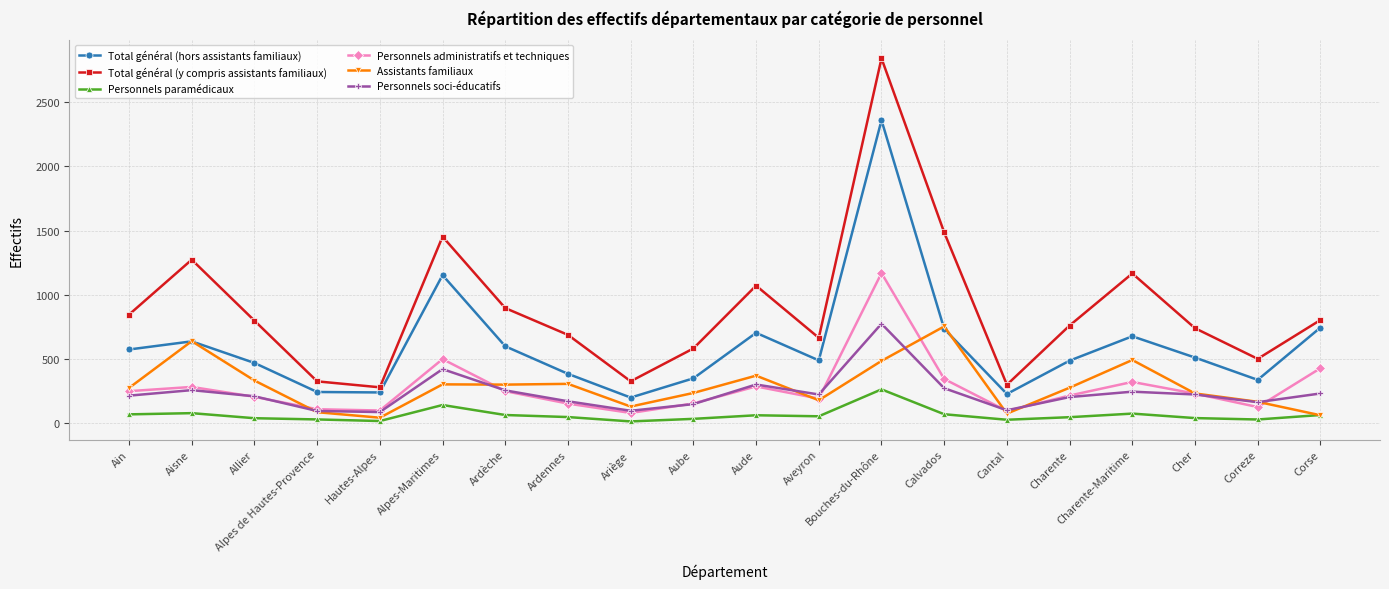

Which series changed the most between Bouches-du-Rhône and Charente?

Total général (y compris assistants familiaux)